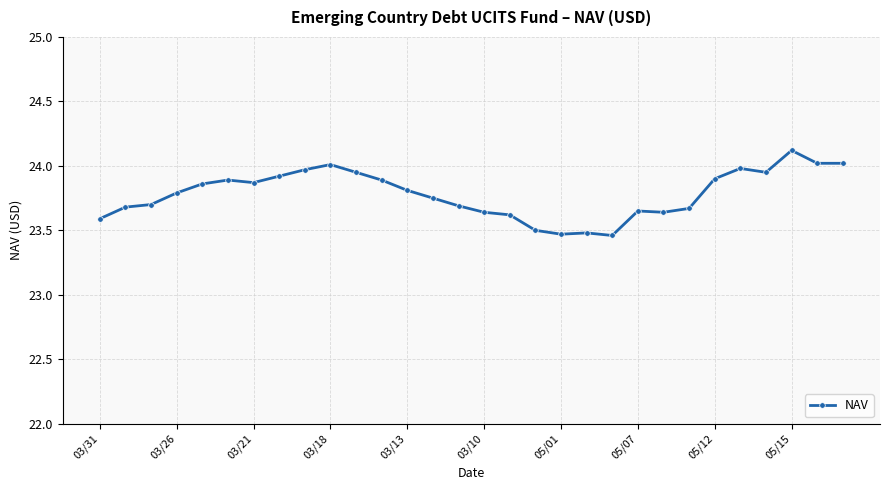

What is the greatest value displayed?

24.1